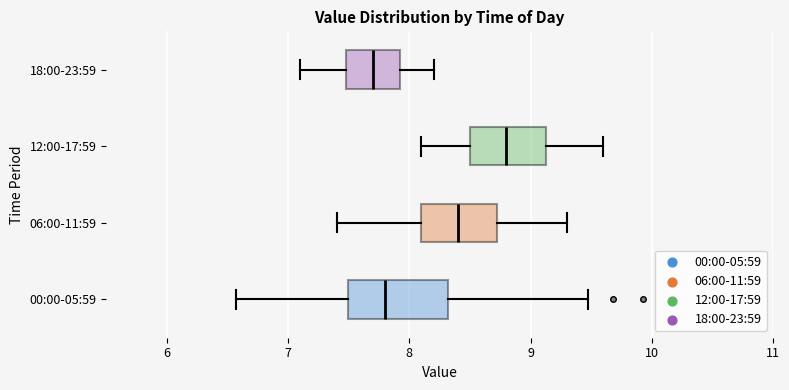

Reading bottom to top, read every box against the x-axis: the position of its median line, the range the box covers, and the ends of its whiskers. The values are not printed on the chart, so give them approximately, as read against the axis.

00:00-05:59: median 7.8, box 7.5 to 8.3, whiskers 6.6 to 9.5
06:00-11:59: median 8.4, box 8.1 to 8.7, whiskers 7.4 to 9.3
12:00-17:59: median 8.8, box 8.5 to 9.1, whiskers 8.1 to 9.6
18:00-23:59: median 7.7, box 7.5 to 7.9, whiskers 7.1 to 8.2